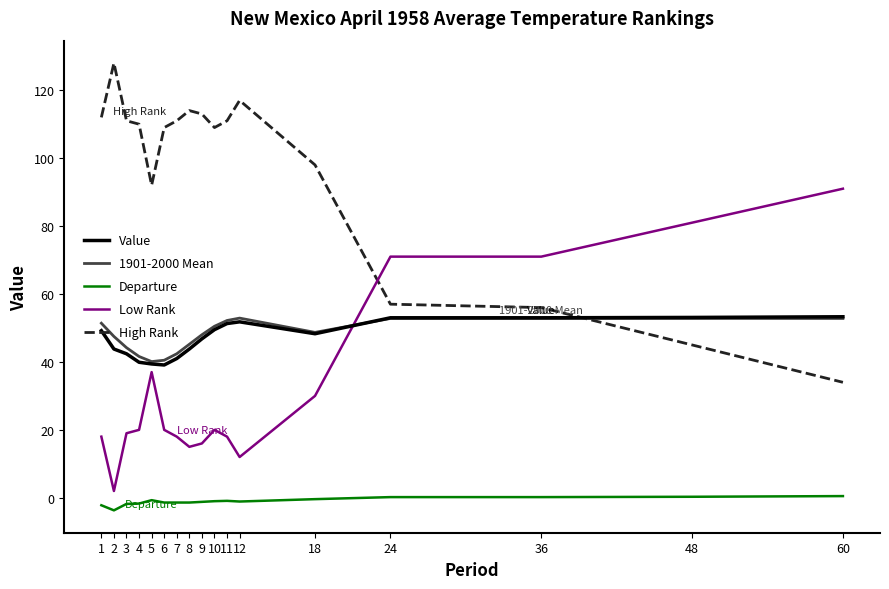

Is it true that Value equals 53.0 at 24?

True